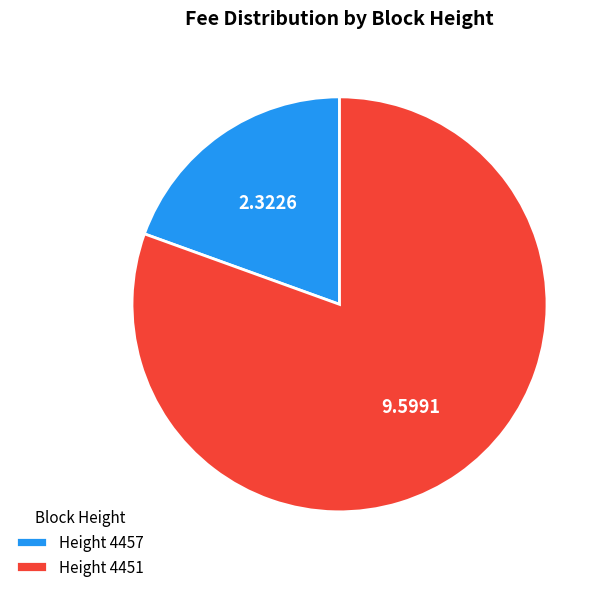

Combined, do Height 4457 and Height 4451 account for over 50%?

Yes